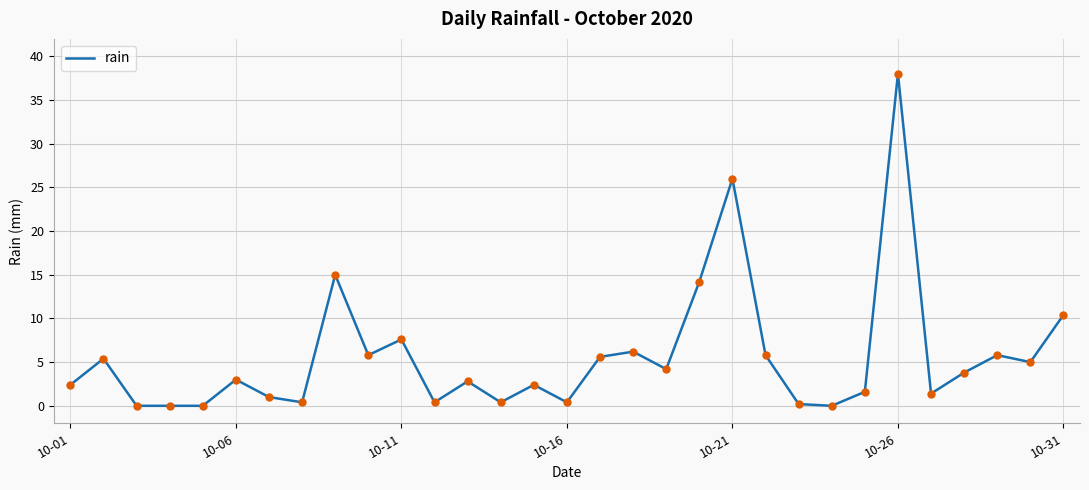

What is the difference between the maximum and minimum values?

38.0